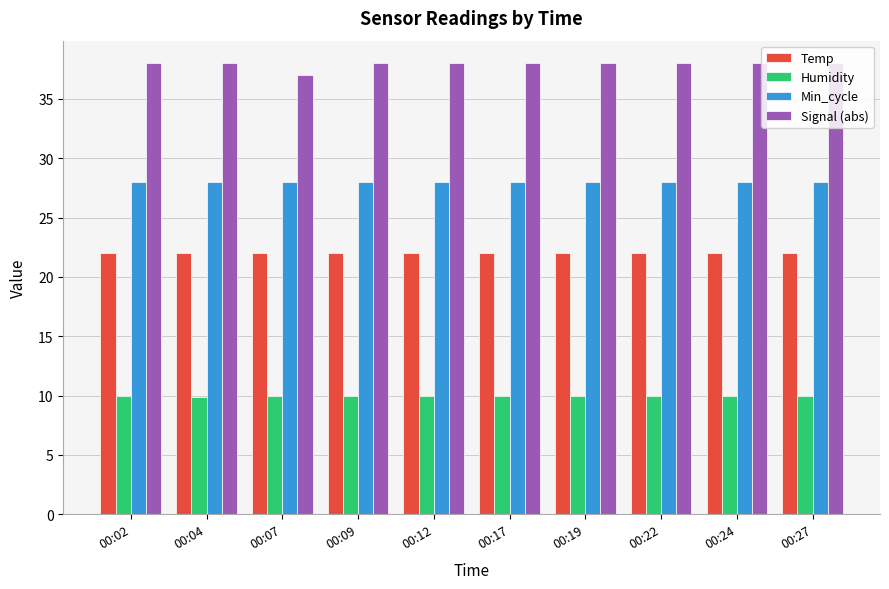

What is the spread (max minus min) of values at 00:22?

28.0